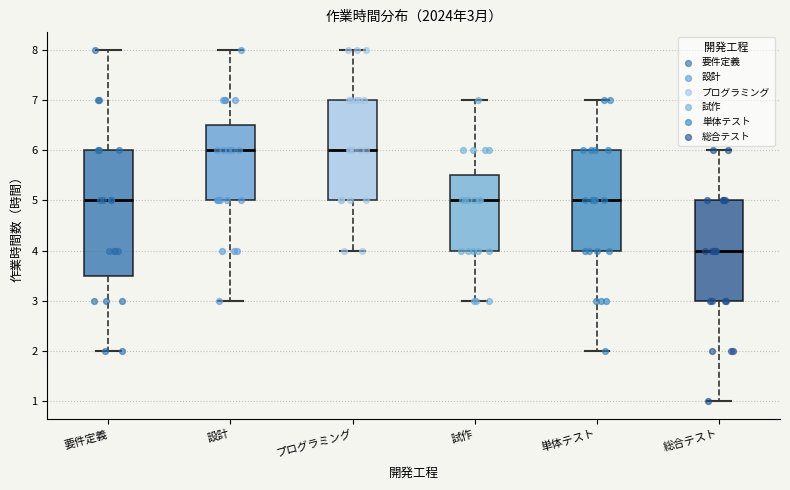

Comparing the boxes themselves (not the whiskers), which one is the tallest?

要件定義